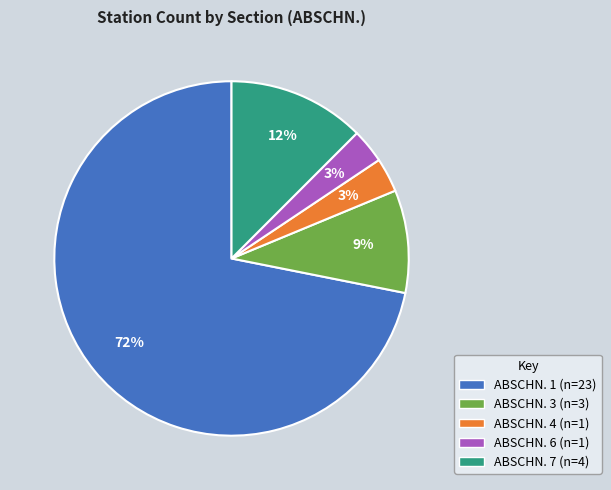

Which has a higher value, ABSCHN. 6 or ABSCHN. 7?

ABSCHN. 7